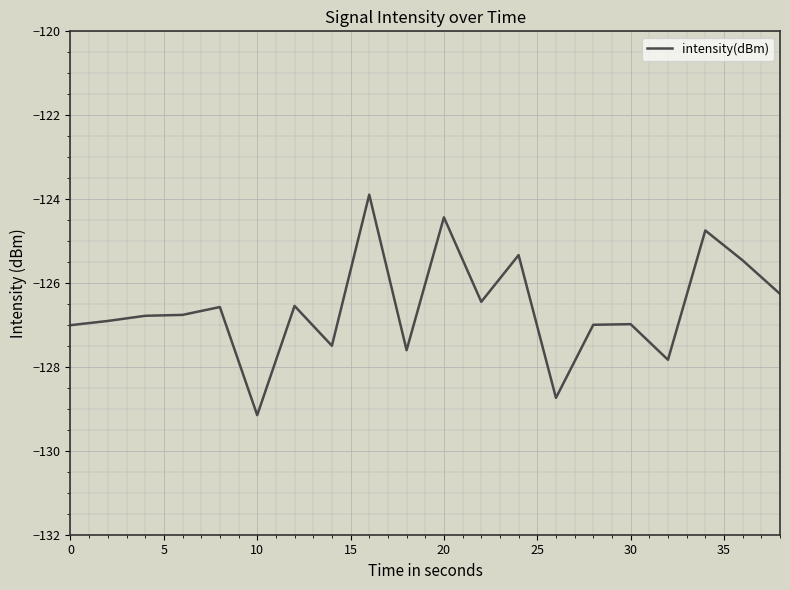

Does the chart display data point markers on the line(s)?

No